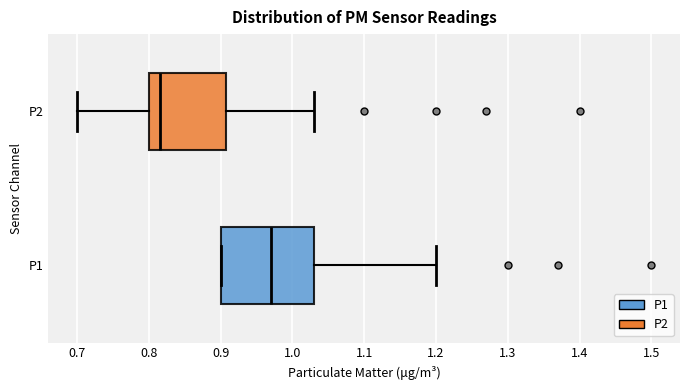

Reading bottom to top, read every box against the x-axis: the position of its median line, the range the box covers, and the ends of its whiskers. The values are not printed on the chart, so give them approximately, as read against the axis.

P1: median 0.97, box 0.90 to 1.03, whiskers 0.90 to 1.20
P2: median 0.82, box 0.80 to 0.91, whiskers 0.70 to 1.03